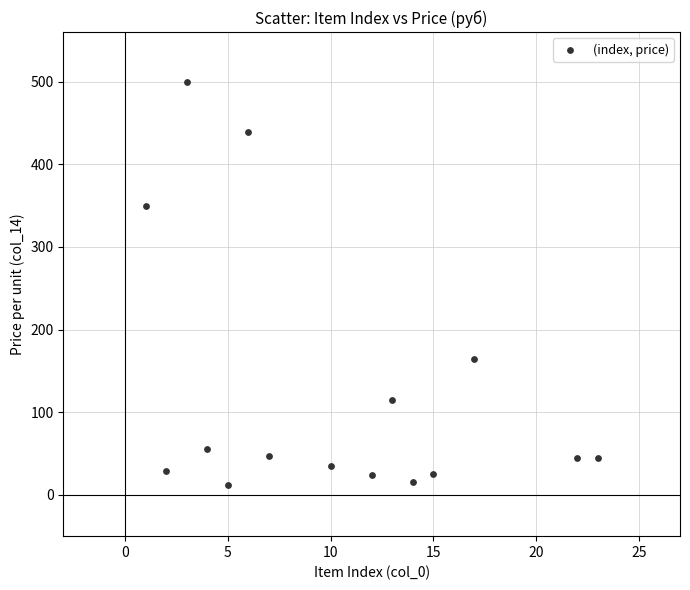

What is the range of Y values (max minus min)?

488.0